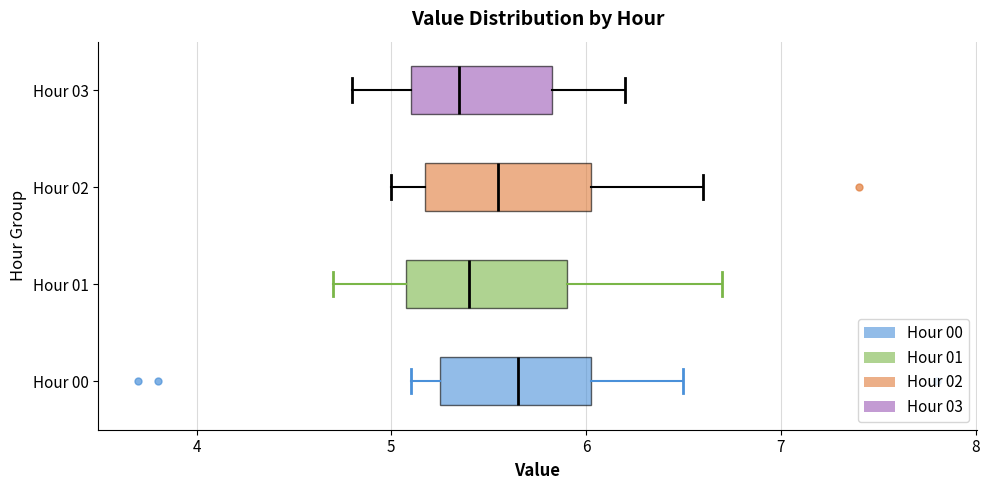

Where does the median line of the box for Hour 01 sit on the x-axis? The values are not printed on the chart, so give them approximately, as read against the axis.

5.4